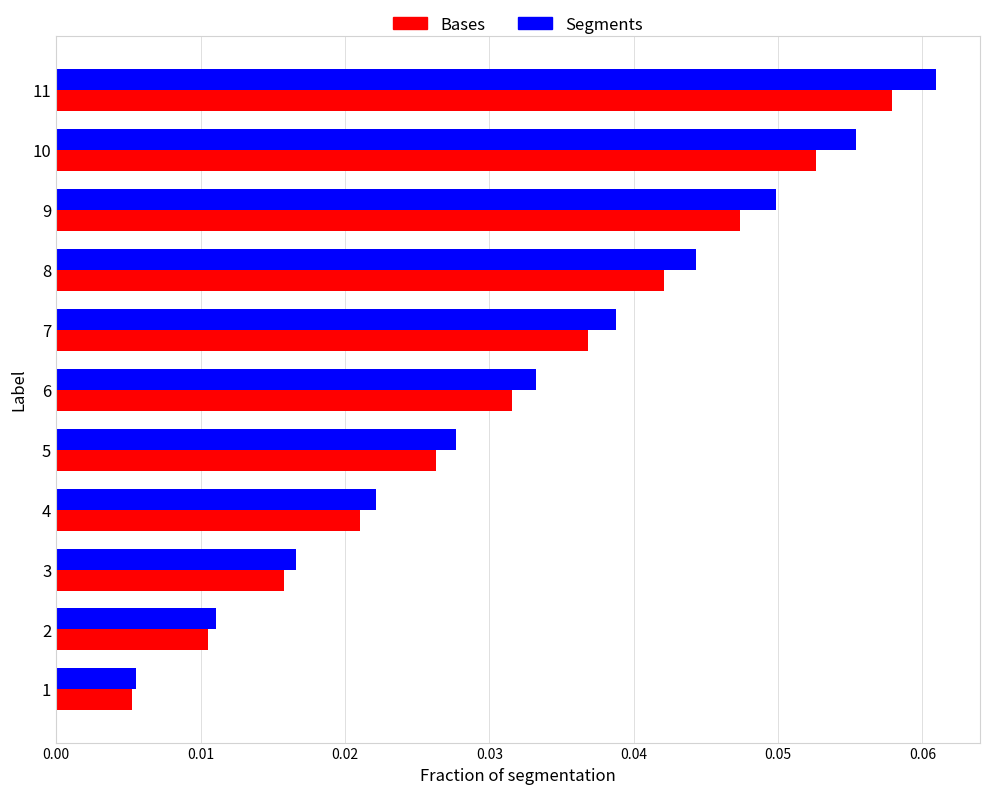

List the series in order of their overall mean, highest first.

Segments, Bases